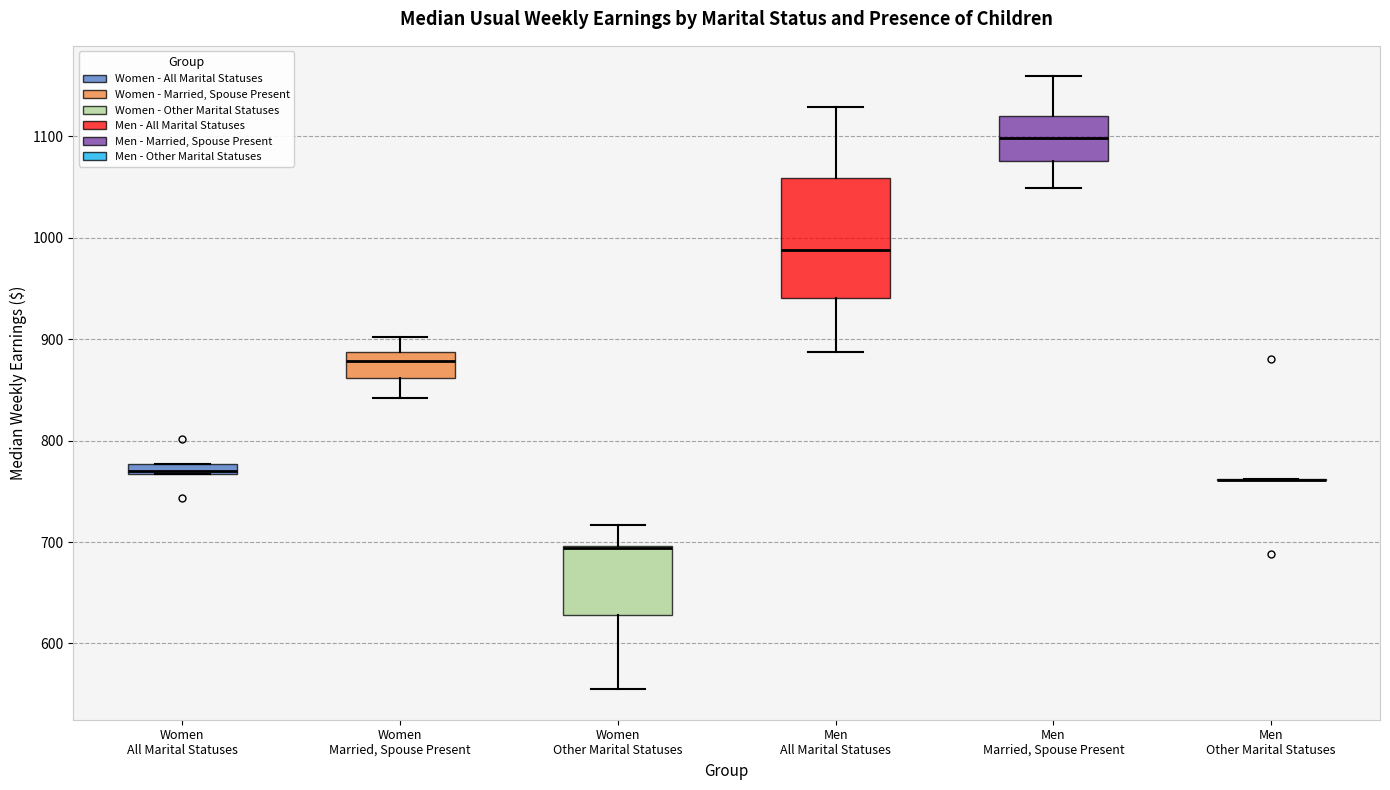

Comparing the boxes themselves (not the whiskers), which one is the tallest?

Men All Marital Statuses